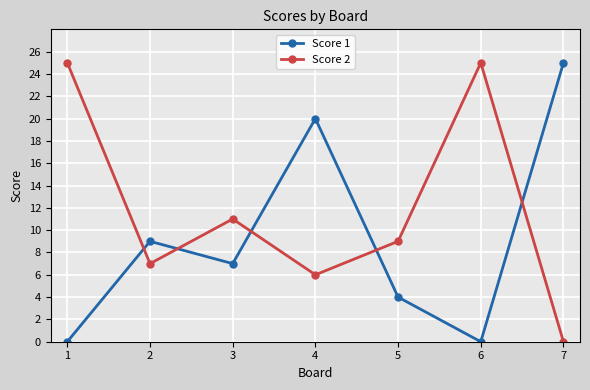

What is the average value of the Score 2 series?

12